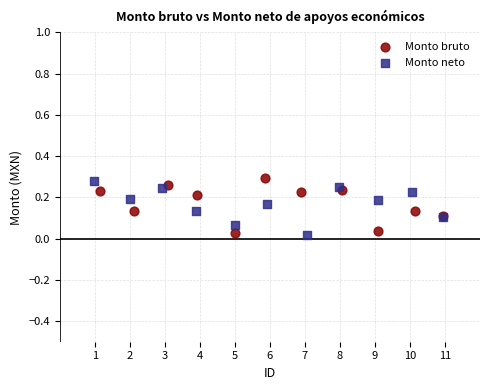

What are all the series names shown in the legend?

Monto bruto, Monto neto